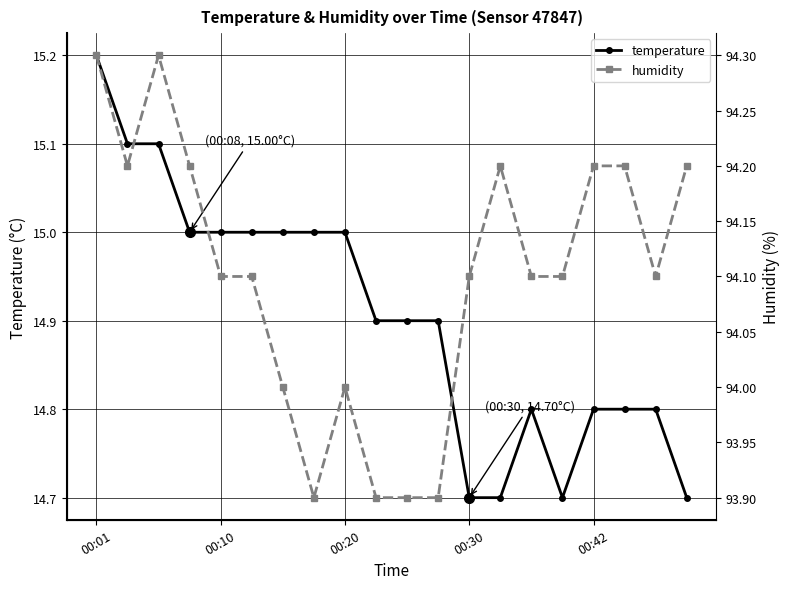

At how many categories does at least one series exceed 71?

20